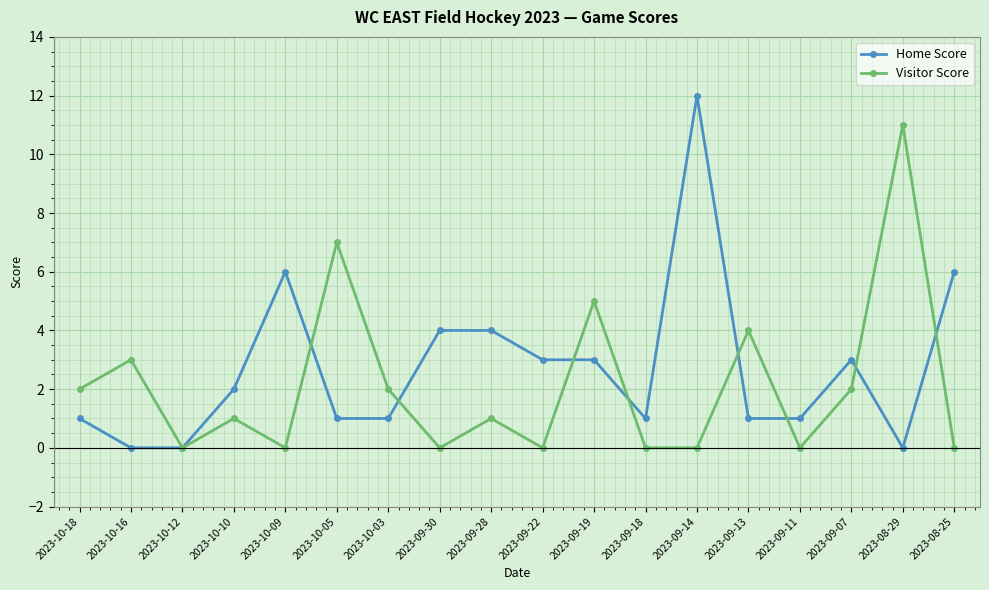

Which category has the highest value across all series?

2023-09-14